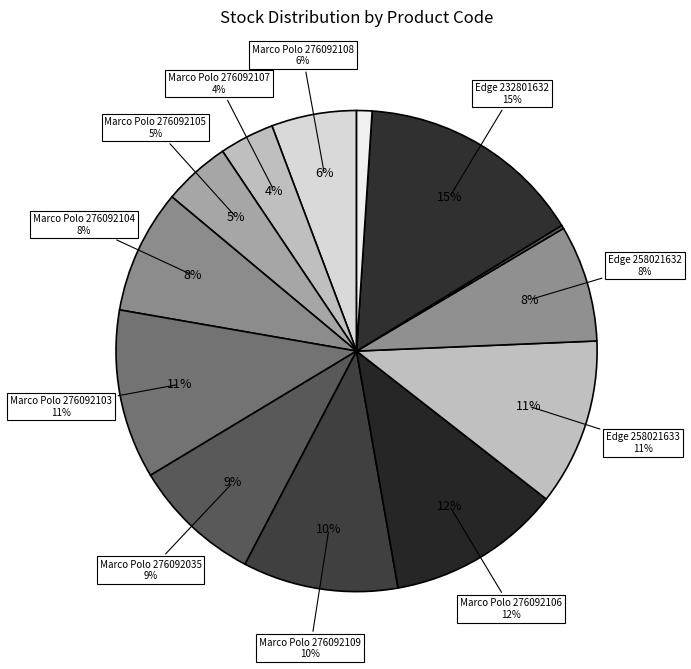

The 276092109 slice represents 20% of the pie. True or false?

False